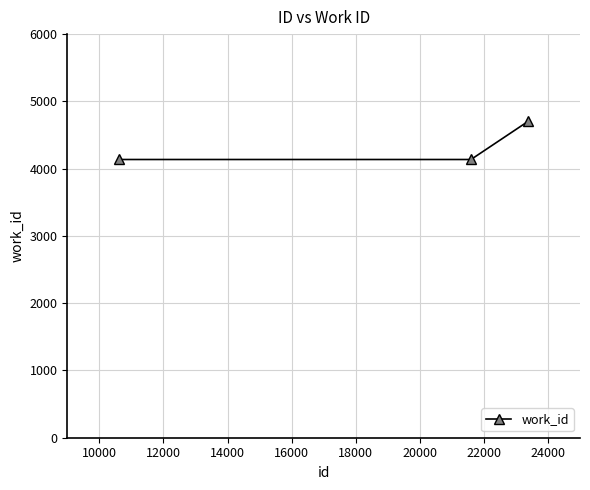

What is the difference between the maximum and minimum values?

566